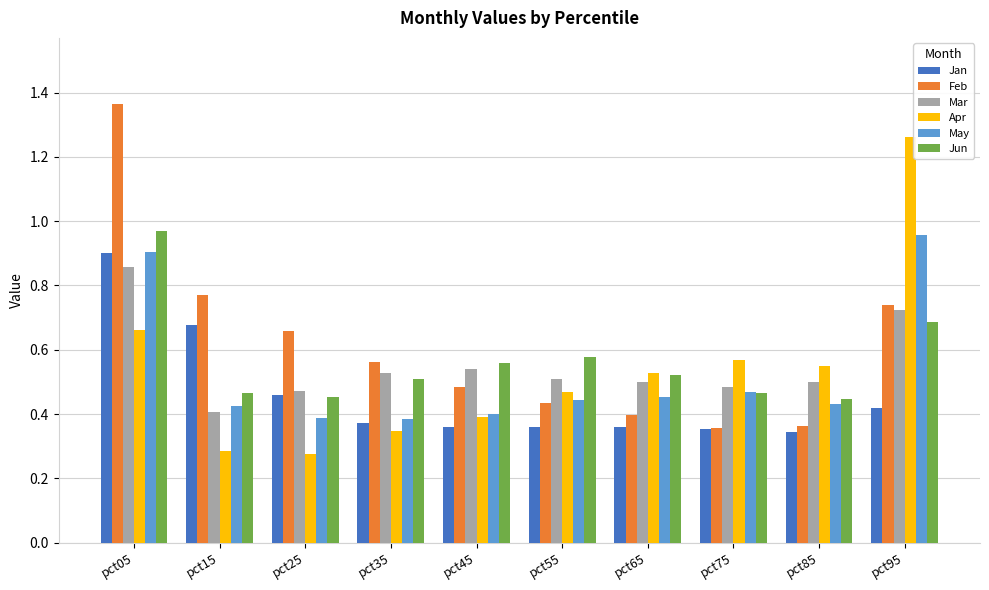

Which category has the highest value across all series?

pct05